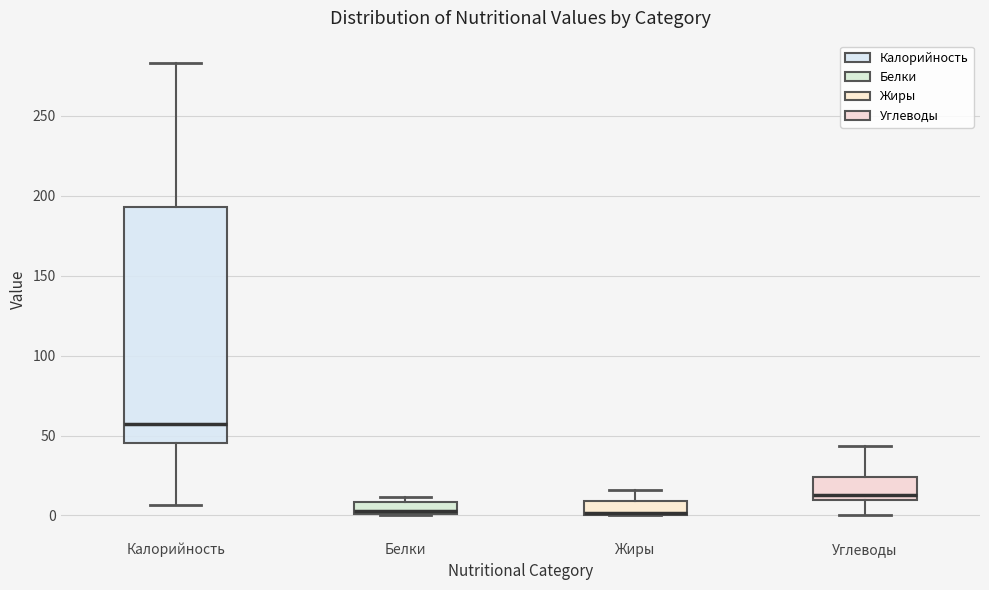

Which box is the tallest, from its lower edge to its upper edge?

Калорийность